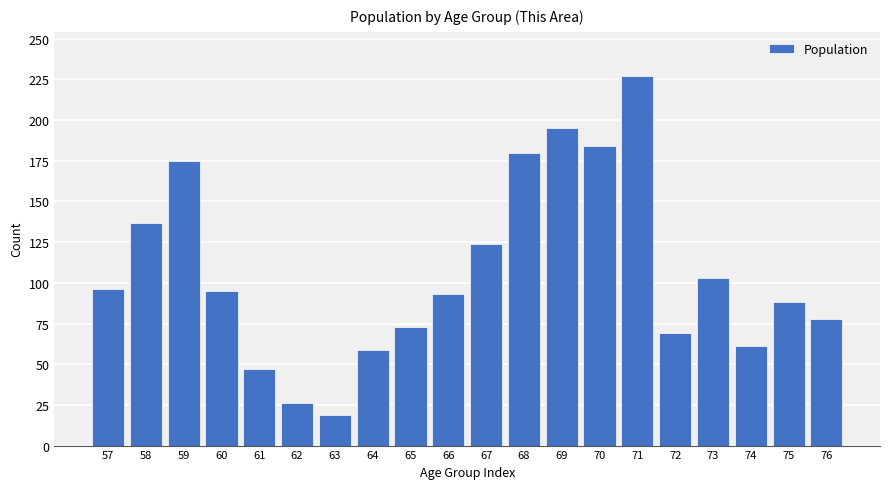

What is the maximum value shown in the chart?

227